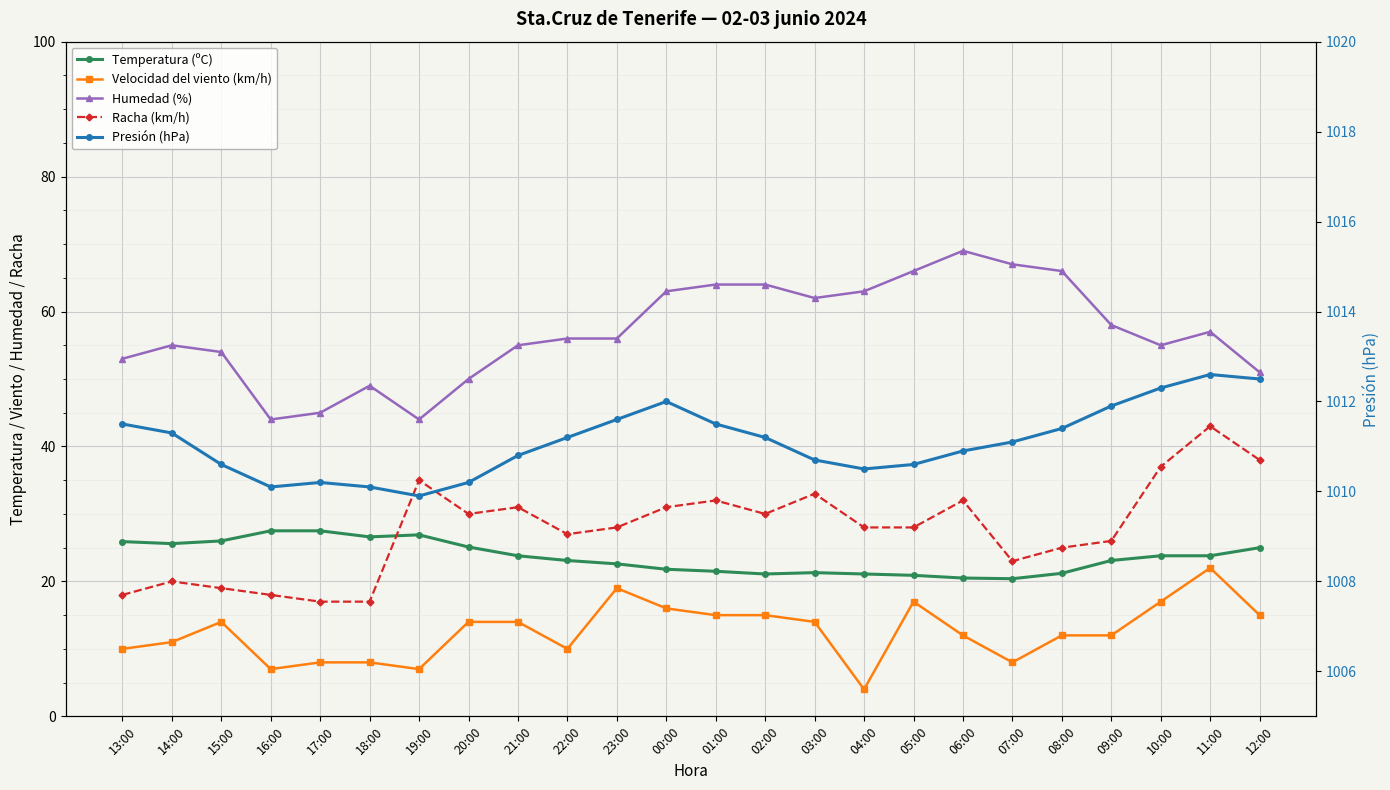

How many lines are shown in the chart?

5